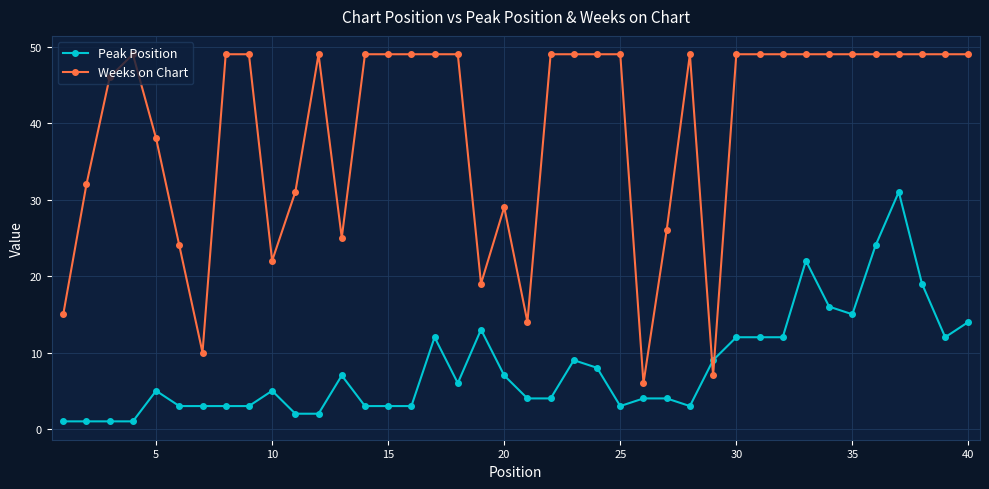

What are all the series names shown in the legend?

Peak Position, Weeks on Chart